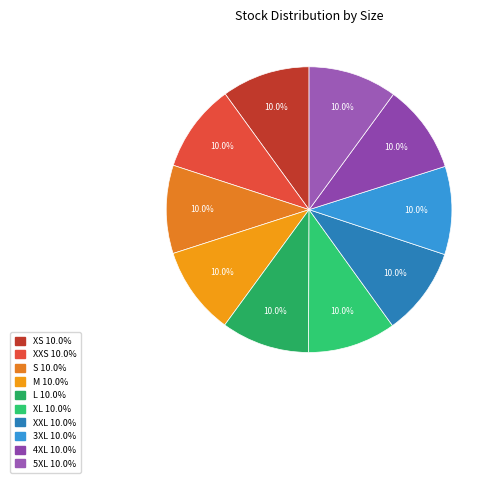

What is the ratio of the value at XS to the value at XL?

1.0